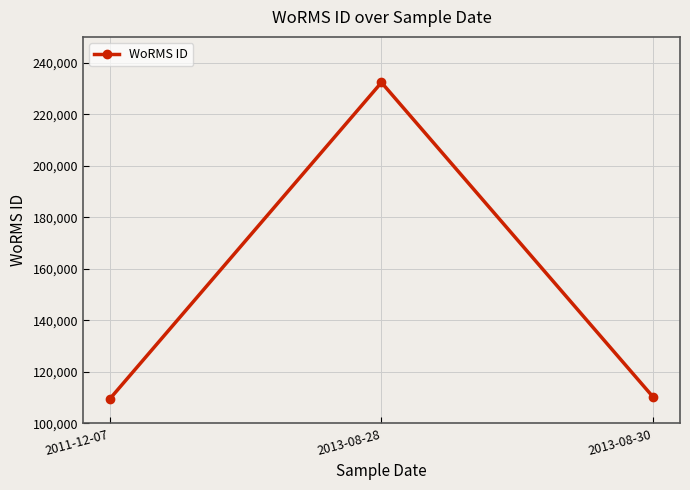

What is the smallest value displayed?

109566